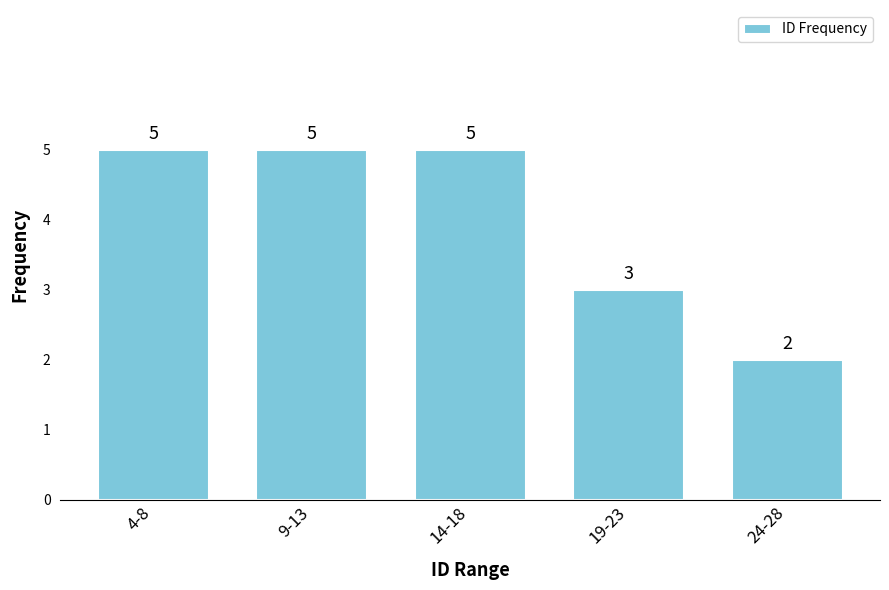

Reading left to right, transcribe all the data shown in this chart.

5	5	5	3	2